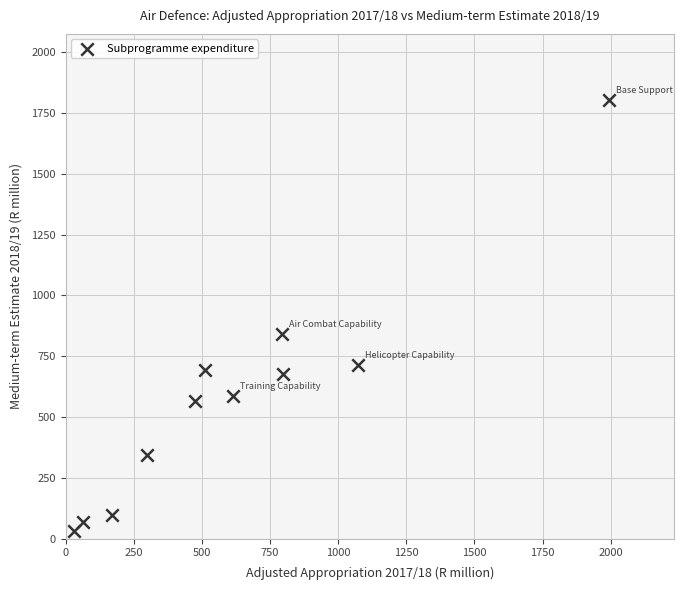

What is the average Y value?

583.3